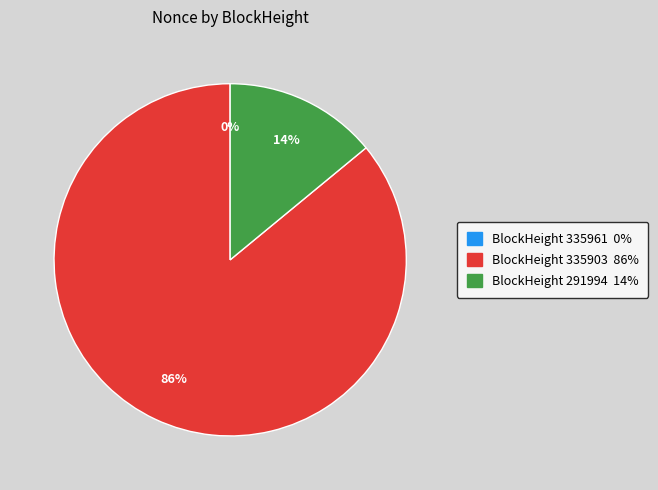

To the nearest percent, what portion does BlockHeight 291994 14% represent?

14%